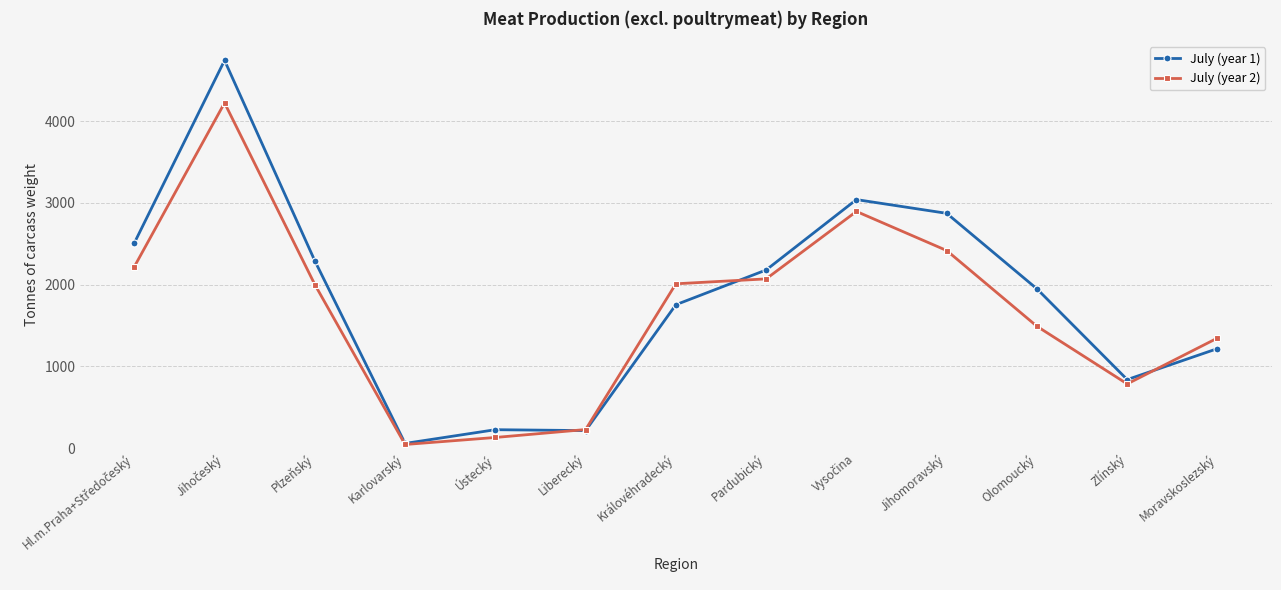

What is the label of the 10th point from the left?

Jihomoravský